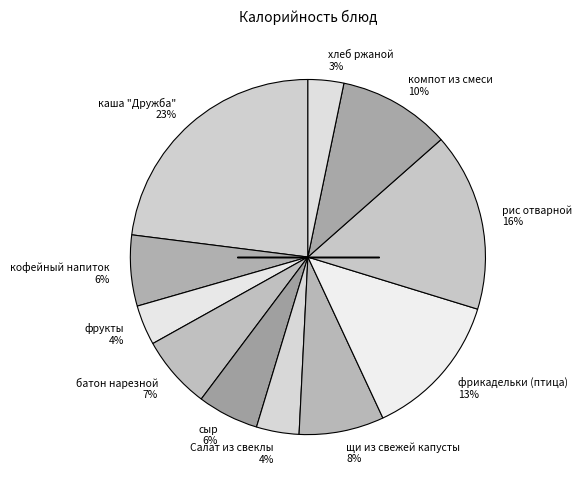

Is there a majority slice in this chart?

No